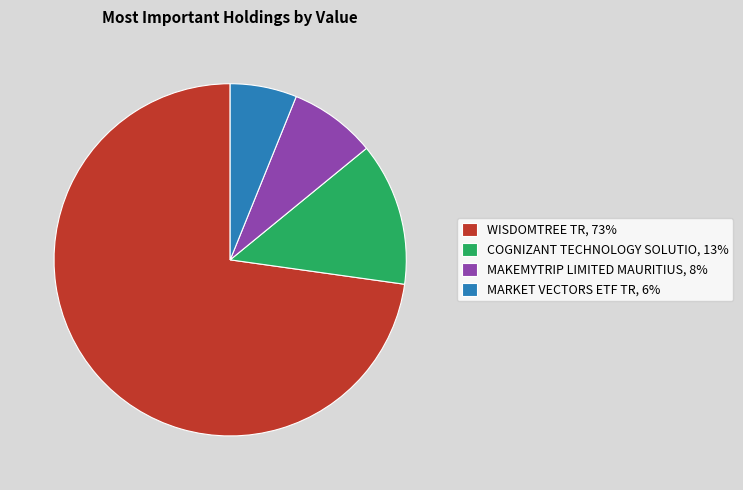

Between COGNIZANT TECHNOLOGY SOLUTIO, 13% and MAKEMYTRIP LIMITED MAURITIUS, 8%, which is larger?

COGNIZANT TECHNOLOGY SOLUTIO, 13%